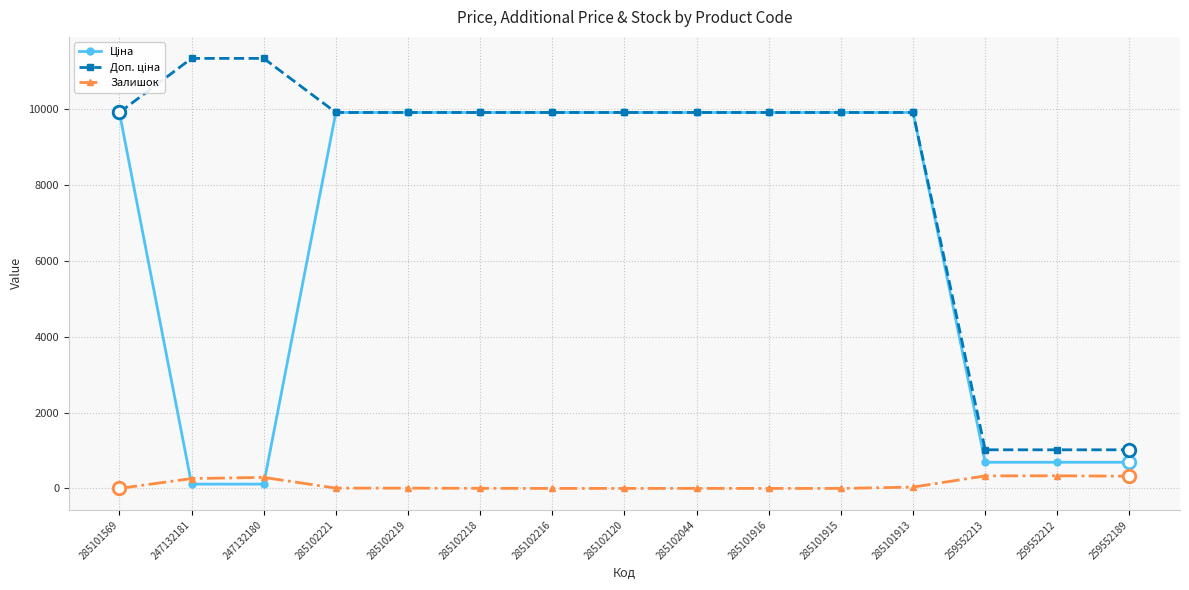

True or false: Залишок has more than 0 interior local peaks.

True